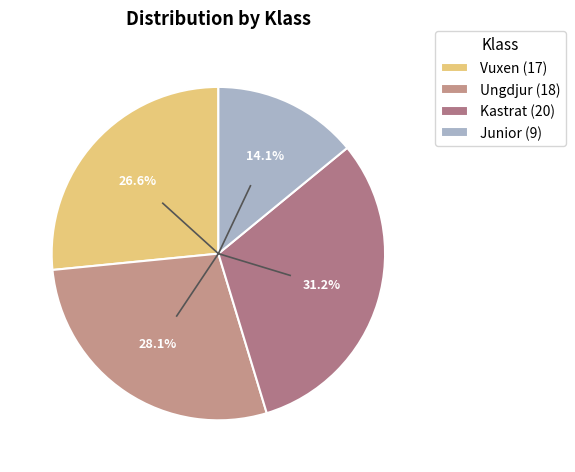

Which category has the biggest portion of the pie?

Kastrat (20)